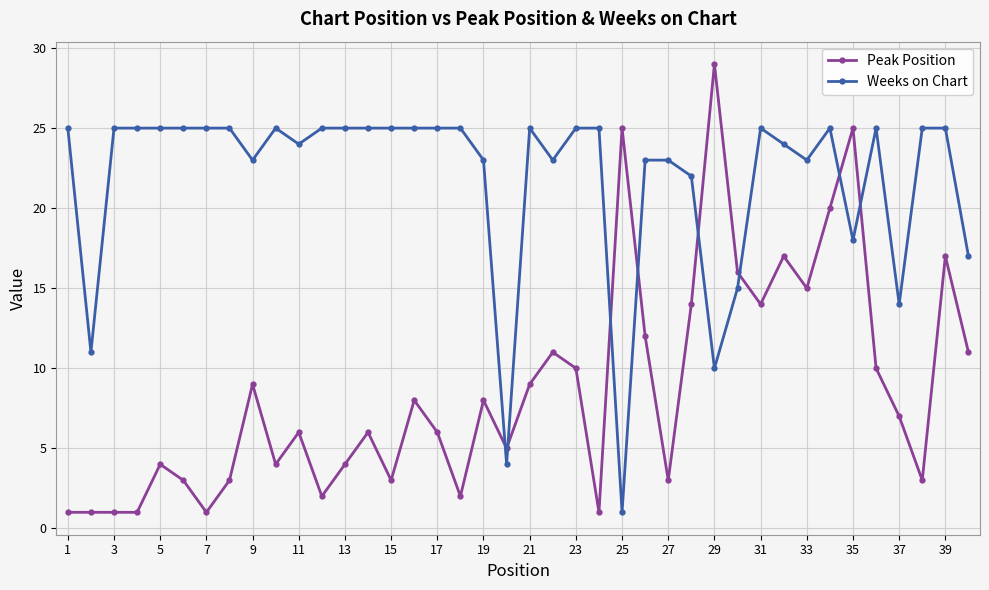

Which series has the largest range (max minus min)?

Peak Position